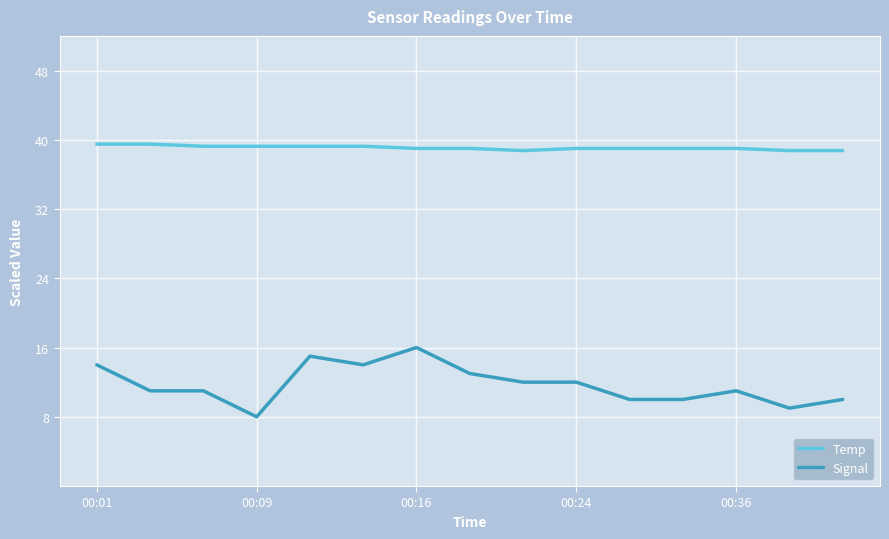

Does the chart display data point markers on the line(s)?

No